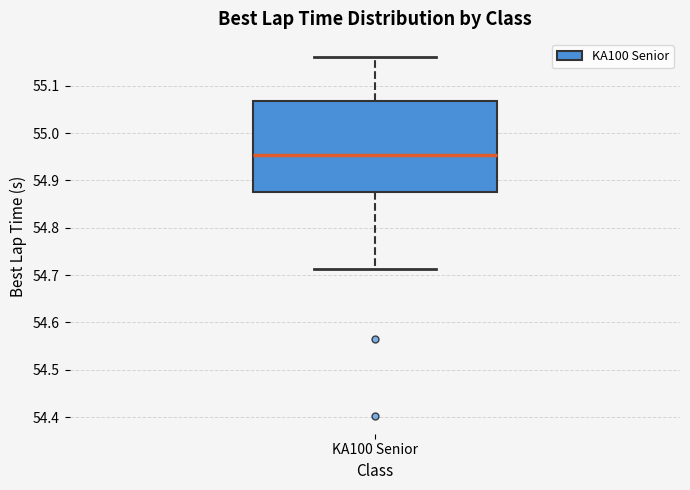

Where does the upper whisker of the box for KA100 Senior end on the y-axis? The values are not printed on the chart, so give them approximately, as read against the axis.

55.16